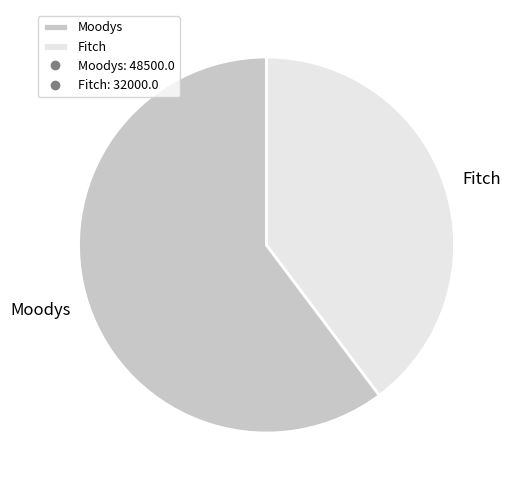

Between Fitch and Moodys, which is larger?

Moodys